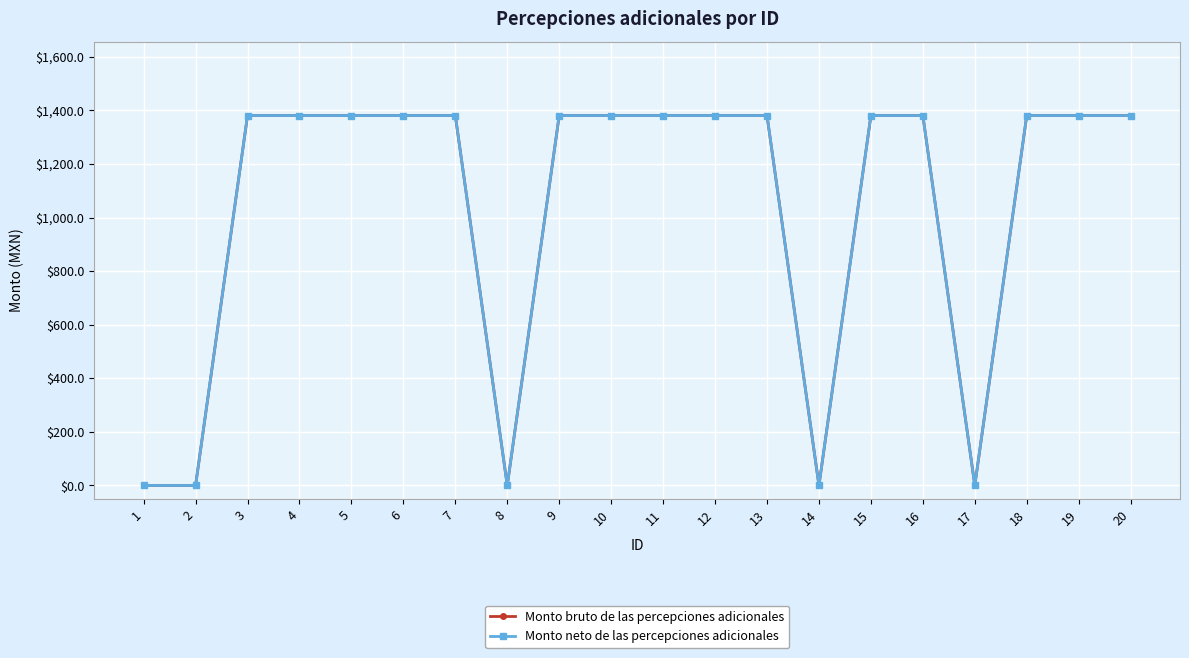

Which category has the lowest value in the Monto bruto de las percepciones adicionales series?

1